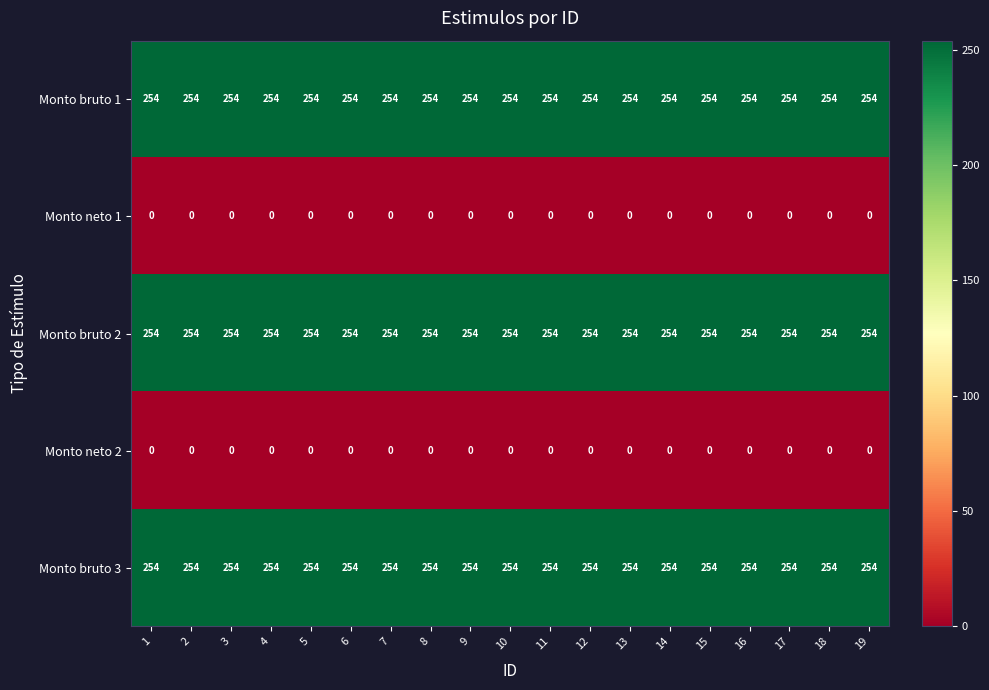

What is the spread (max minus min) of values at 13?

254